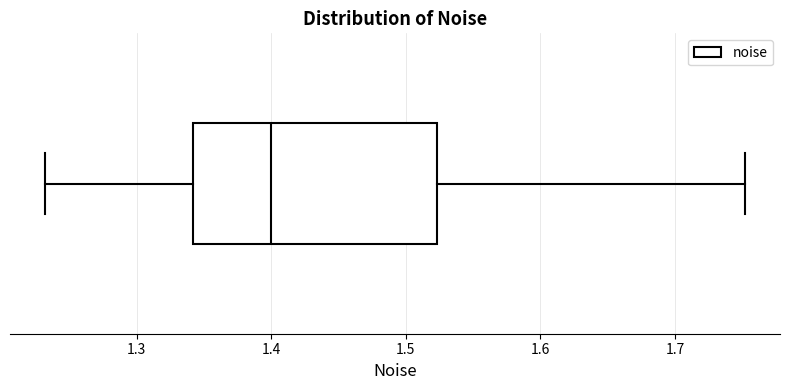

Read this box plot against the x-axis: the position of the median line, the range covered by the box, and the ends of both whiskers. The values are not printed on the chart, so give them approximately, as read against the axis.

median 1.40, box 1.34 to 1.52, whiskers 1.23 to 1.75